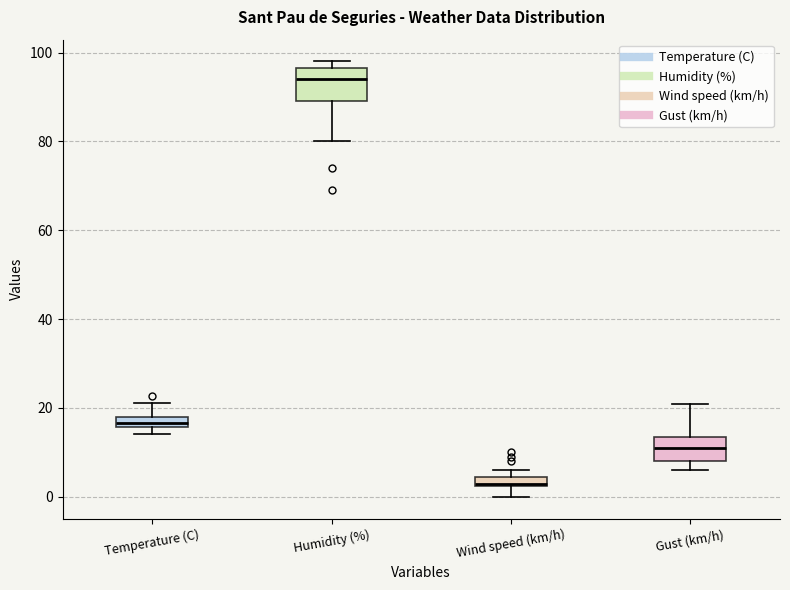

Where does the lower whisker of the box for Wind speed (km/h) end on the y-axis? The values are not printed on the chart, so give them approximately, as read against the axis.

0